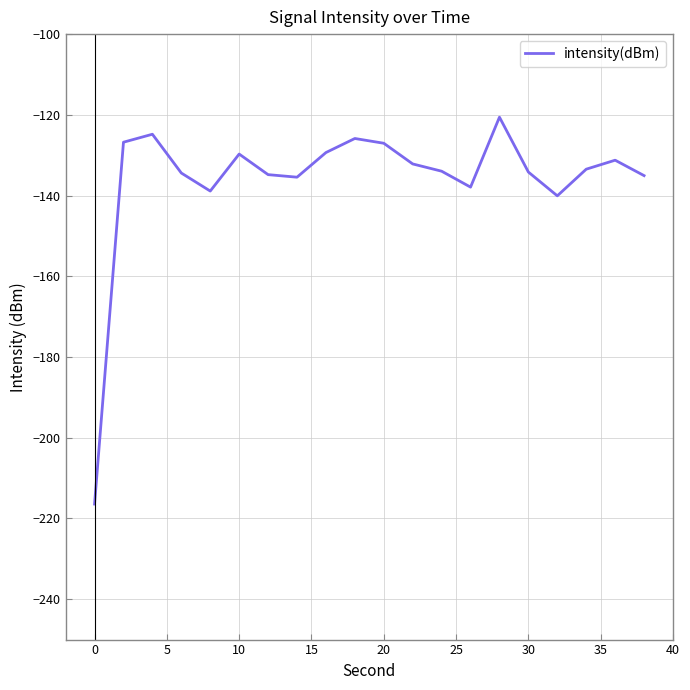

What is the minimum value shown in the chart?

-216.4